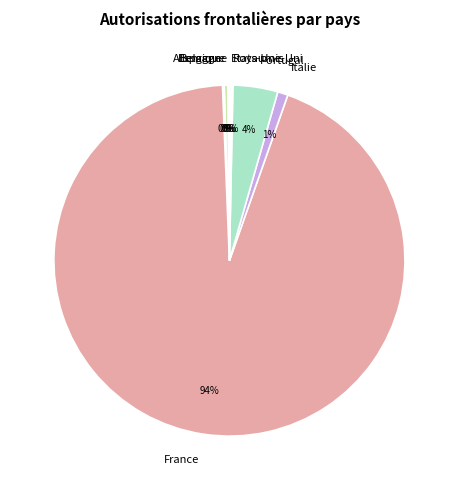

Is there any slice that represents more than half of the pie?

Yes